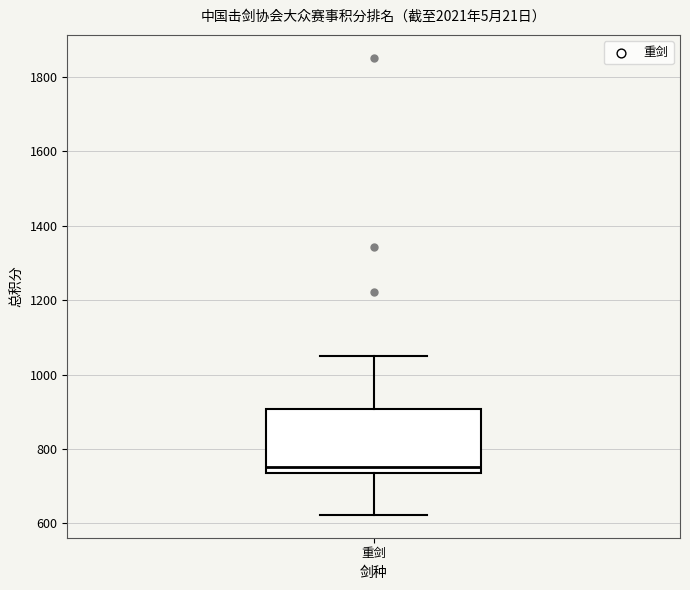

Where is the upper edge of the box for 重剑 on the y-axis? The values are not printed on the chart, so give them approximately, as read against the axis.

900